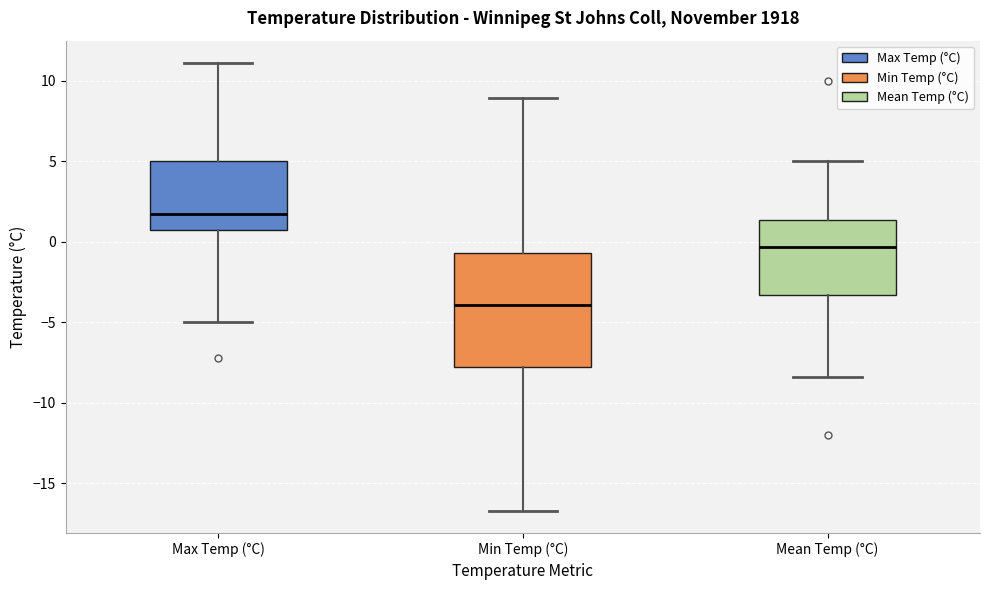

Comparing the boxes themselves (not the whiskers), which one is the tallest?

Min Temp (°C)